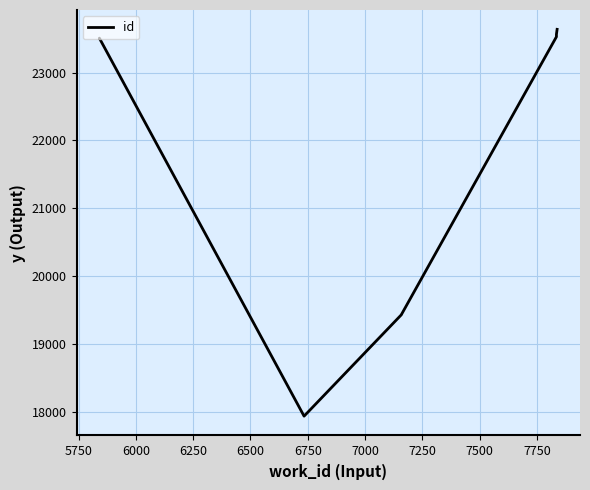

What is the difference between the maximum and minimum values?

5704